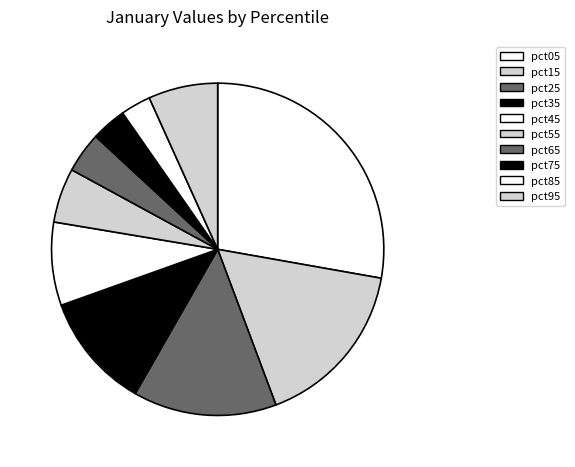

The pct05 slice represents 20% of the pie. True or false?

False